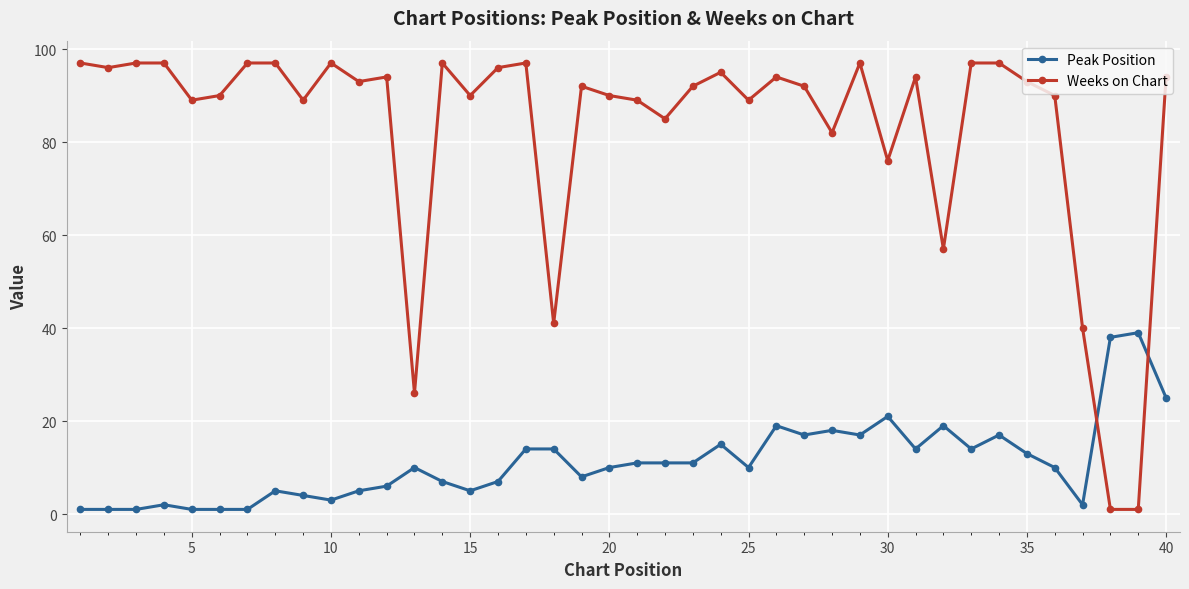

Which series has the largest range (max minus min)?

Weeks on Chart